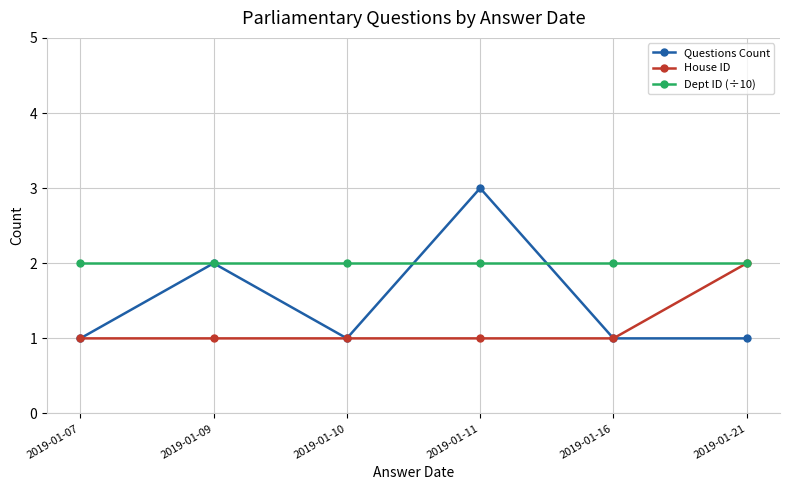

What is the lowest value of the Questions Count series?

1